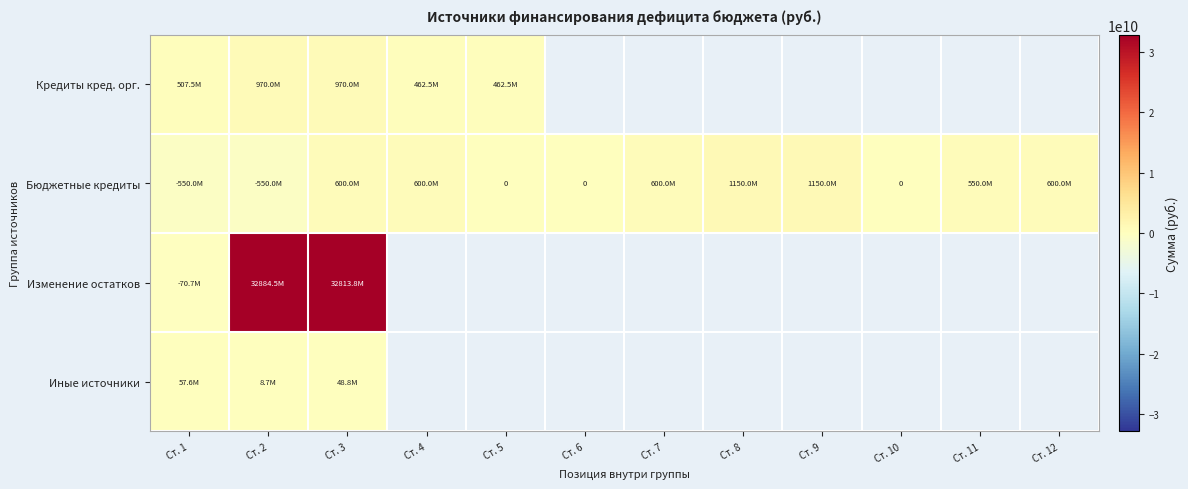

At which category is the sum across all series the highest?

Ст. 3